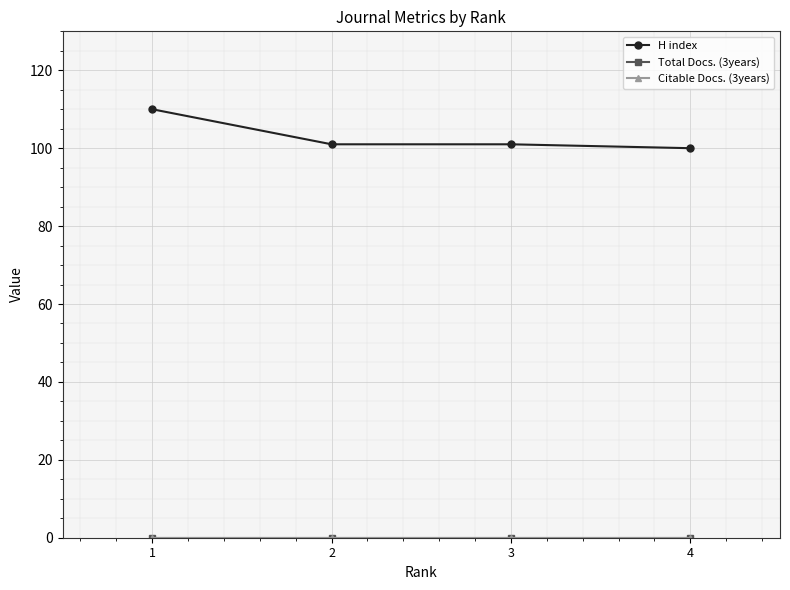

Does the chart have visible grid lines?

Yes